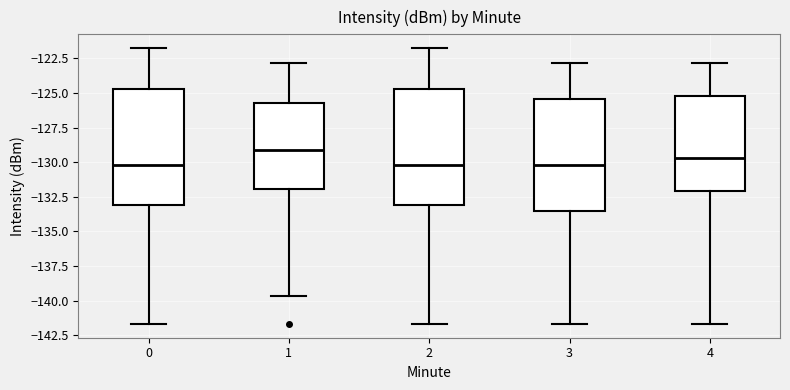

Reading left to right, read every box against the y-axis: the position of its median line, the range the box covers, and the ends of its whiskers. The values are not printed on the chart, so give them approximately, as read against the axis.

0: median -130.0, box -133.0 to -124.5, whiskers -141.5 to -122.0
1: median -129.0, box -132.0 to -125.5, whiskers -139.5 to -123.0
2: median -130.0, box -133.0 to -124.5, whiskers -141.5 to -122.0
3: median -130.0, box -133.5 to -125.5, whiskers -141.5 to -123.0
4: median -129.5, box -132.0 to -125.0, whiskers -141.5 to -123.0